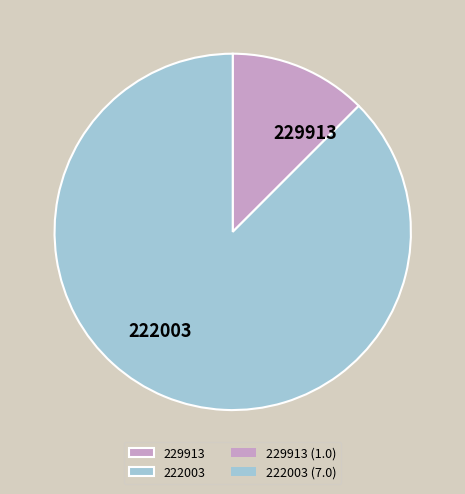

Which category accounts for the majority?

222003